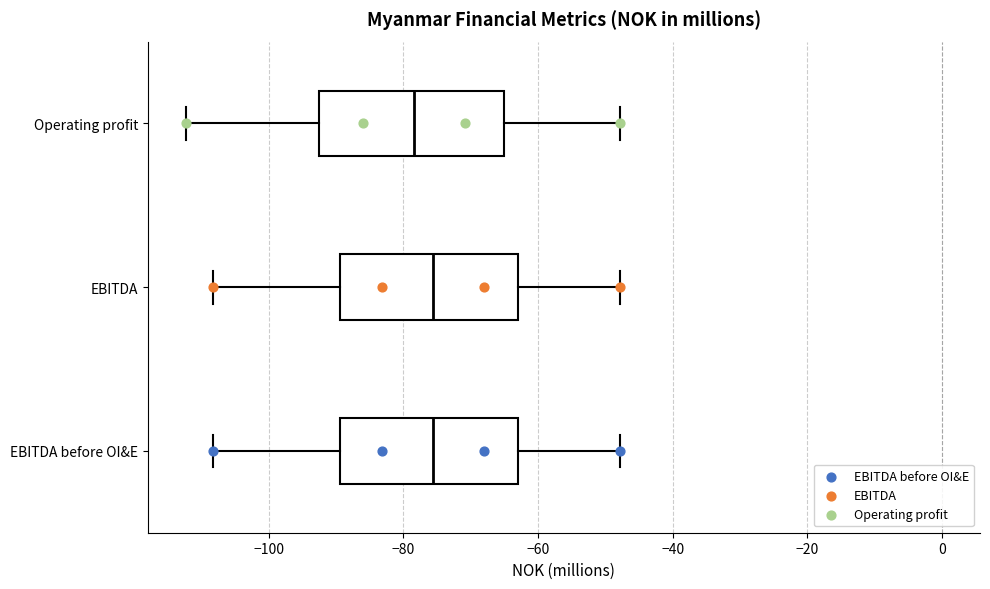

Reading bottom to top, read every box against the x-axis: the position of its median line, the range the box covers, and the ends of its whiskers. The values are not printed on the chart, so give them approximately, as read against the axis.

EBITDA before OI&E: median -76, box -90 to -62, whiskers -108 to -48
EBITDA: median -76, box -90 to -62, whiskers -108 to -48
Operating profit: median -78, box -92 to -66, whiskers -112 to -48